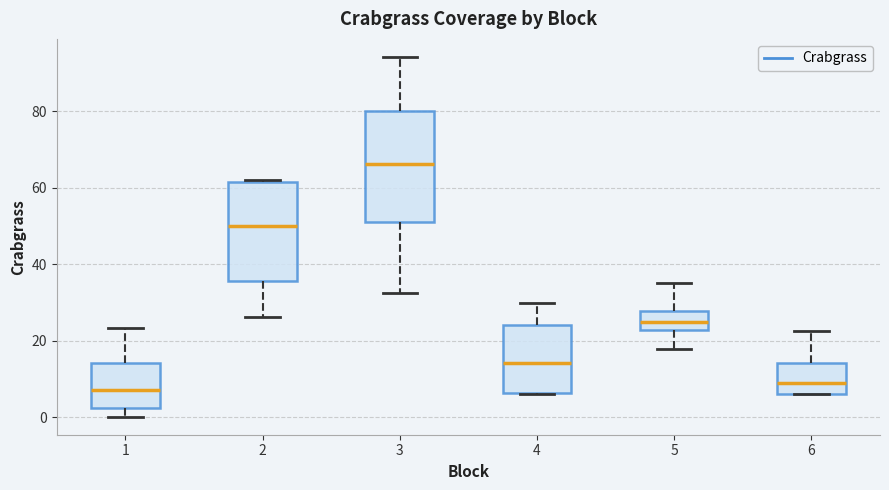

Comparing the boxes themselves (not the whiskers), which one is the tallest?

3